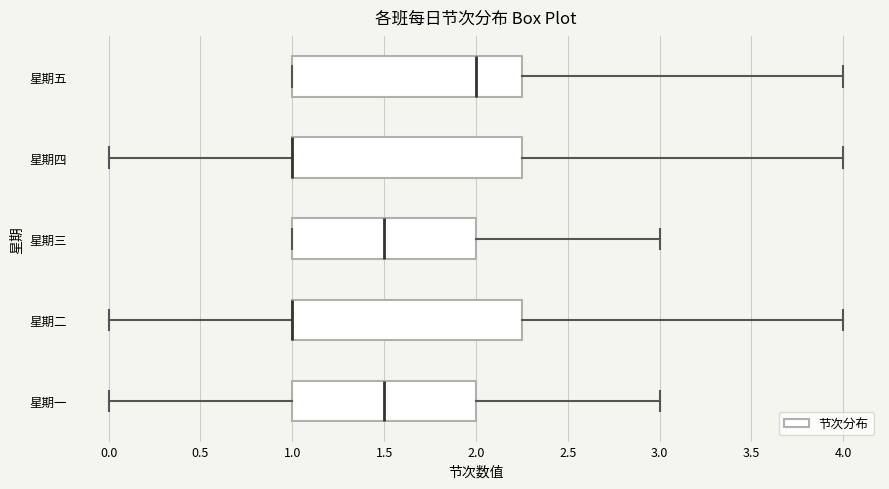

Reading bottom to top, transcribe this box plot: for each box, give where its median line is, the range the box spans, and where its two whiskers end, as read against the x-axis. The values are not printed on the chart, so give them approximately, as read against the axis.

星期一: median 1.50, box 1.00 to 2.00, whiskers 0.00 to 3.00
星期二: median 1.00 (drawn on the box's left edge), box 1.00 to 2.25, whiskers 0.00 to 4.00
星期三: median 1.50, box 1.00 to 2.00, whiskers 1.00 to 3.00
星期四: median 1.00 (drawn on the box's left edge), box 1.00 to 2.25, whiskers 0.00 to 4.00
星期五: median 2.00, box 1.00 to 2.25, whiskers 1.00 to 4.00